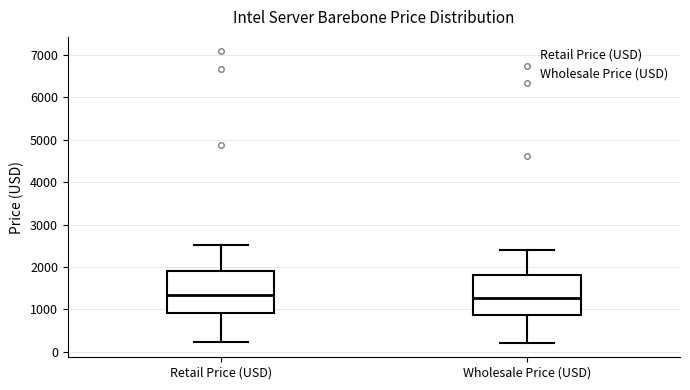

Reading left to right, read every box against the y-axis: the position of its median line, the range the box covers, and the ends of its whiskers. The values are not printed on the chart, so give them approximately, as read against the axis.

Retail Price (USD): median 1300, box 900 to 1900, whiskers 200 to 2500
Wholesale Price (USD): median 1300, box 900 to 1800, whiskers 200 to 2400